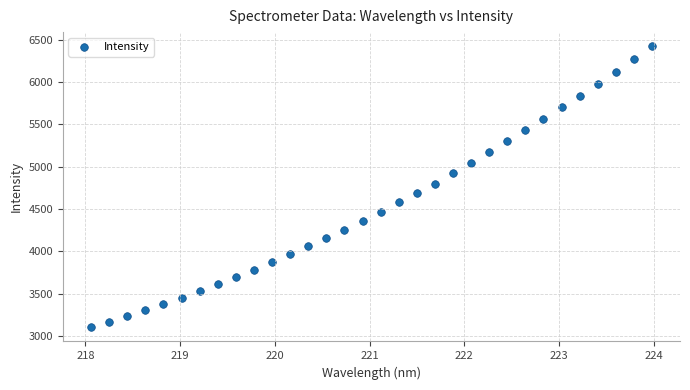

What is the range of X values (max minus min)?

5.9